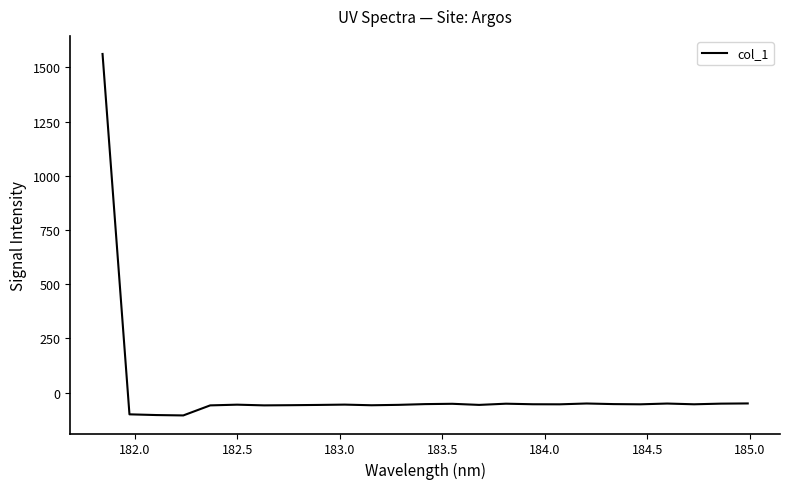

What is the smallest value displayed?

-105.7